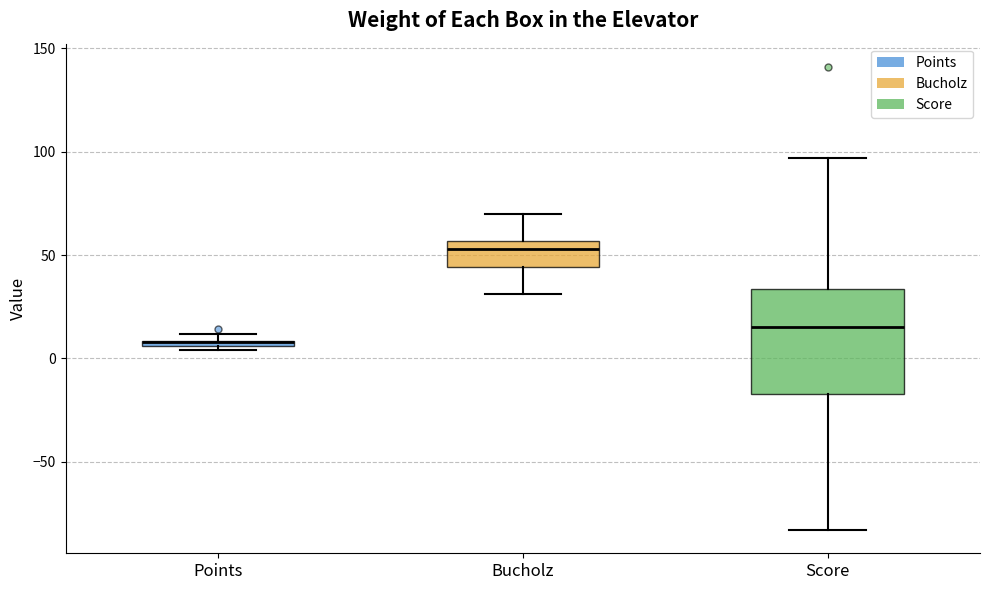

Where is the upper edge of the box for Points on the y-axis? The values are not printed on the chart, so give them approximately, as read against the axis.

10